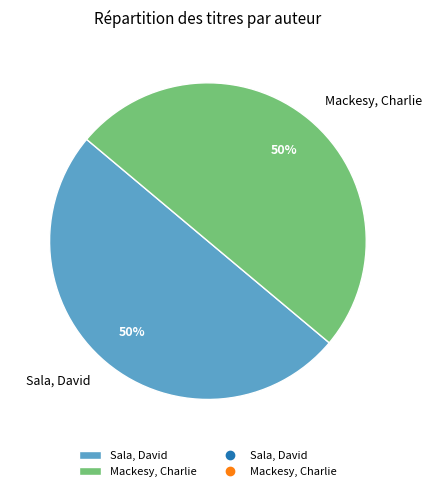

How many segments does this pie chart have?

2